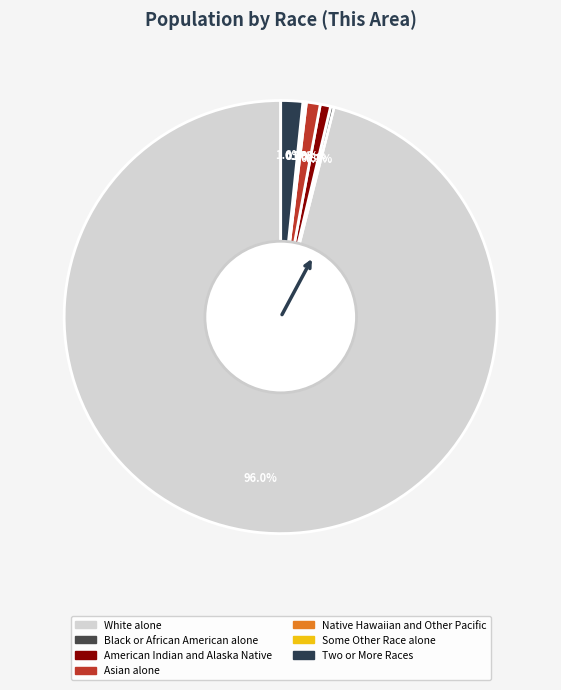

Which slice is the largest?

White alone